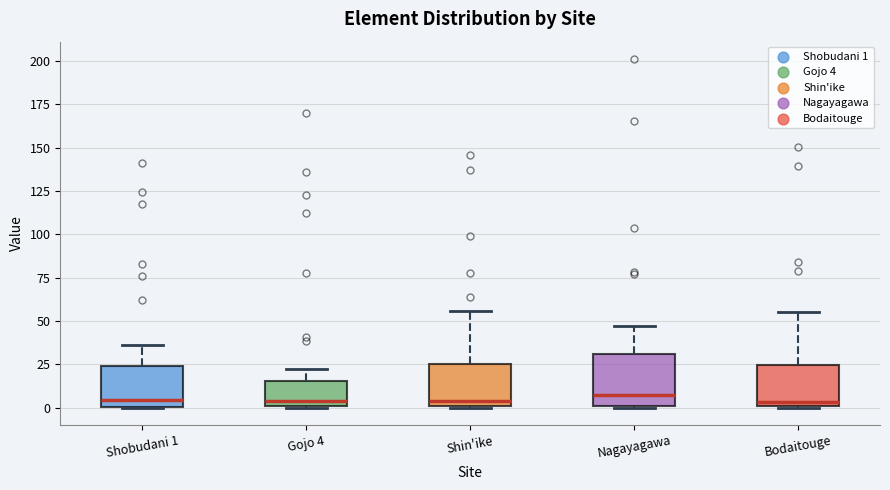

Where does the upper whisker of the box for Nagayagawa end on the y-axis? The values are not printed on the chart, so give them approximately, as read against the axis.

45